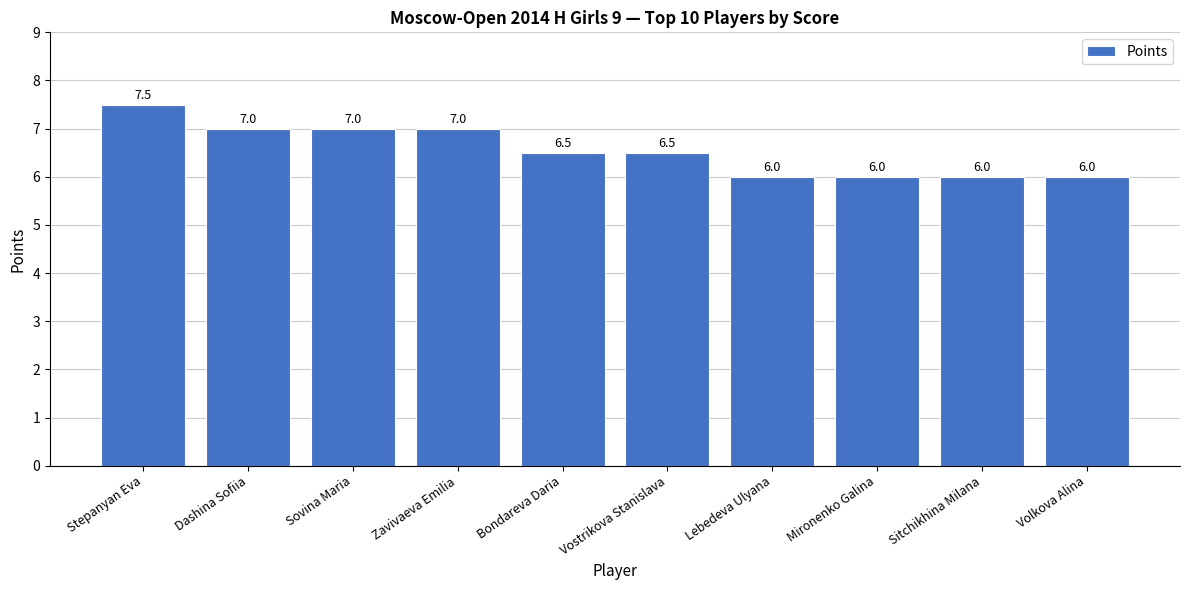

What is the smallest value displayed?

6.0